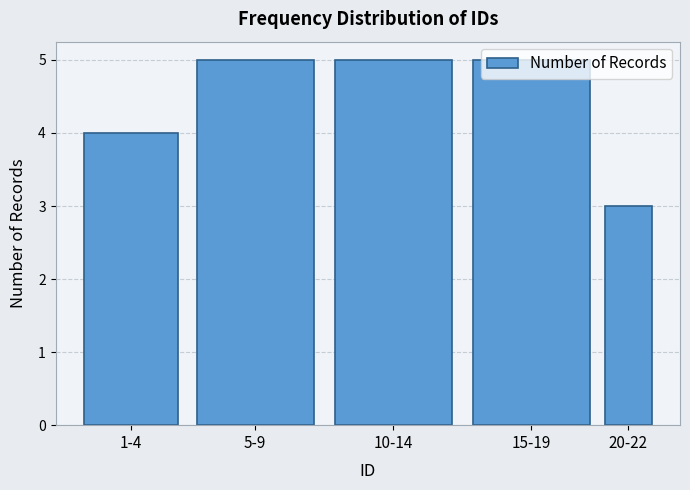

What is the label of the 4th bar from the left?

15-19